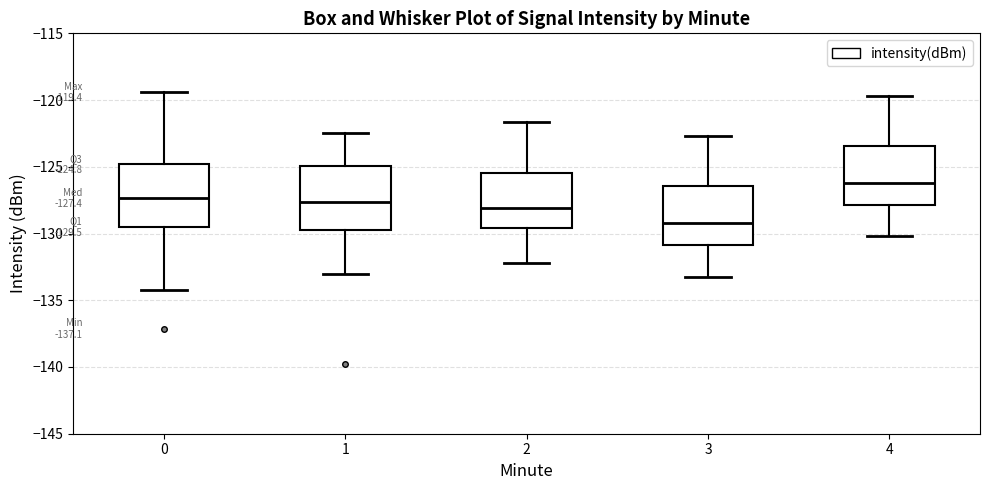

Which box's median line is the highest?

4